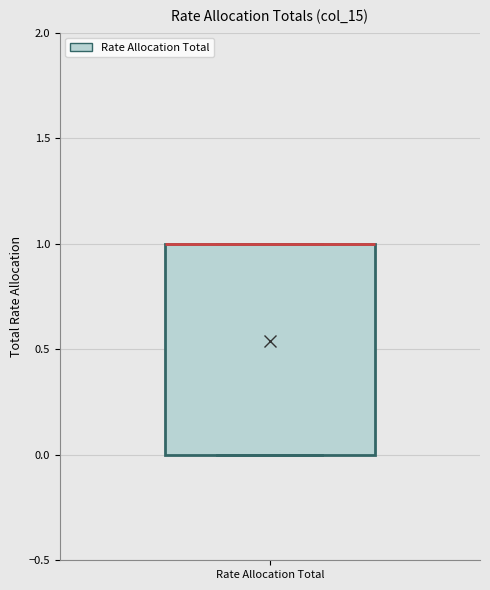

Where is the upper edge of the box for Rate Allocation Total on the y-axis? The values are not printed on the chart, so give them approximately, as read against the axis.

1